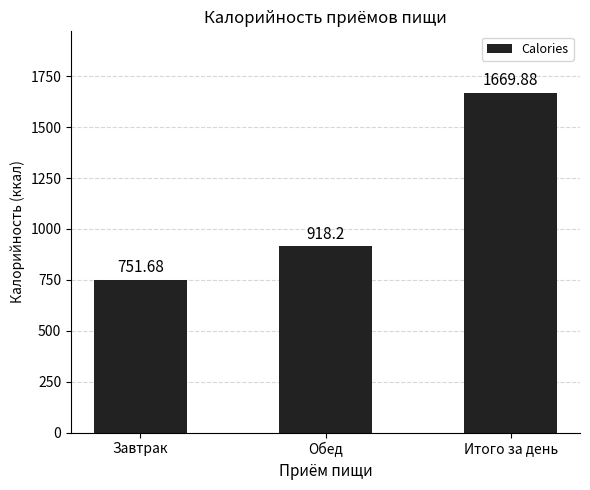

Rank the categories by value from lowest to highest.

Завтрак, Обед, Итого за день